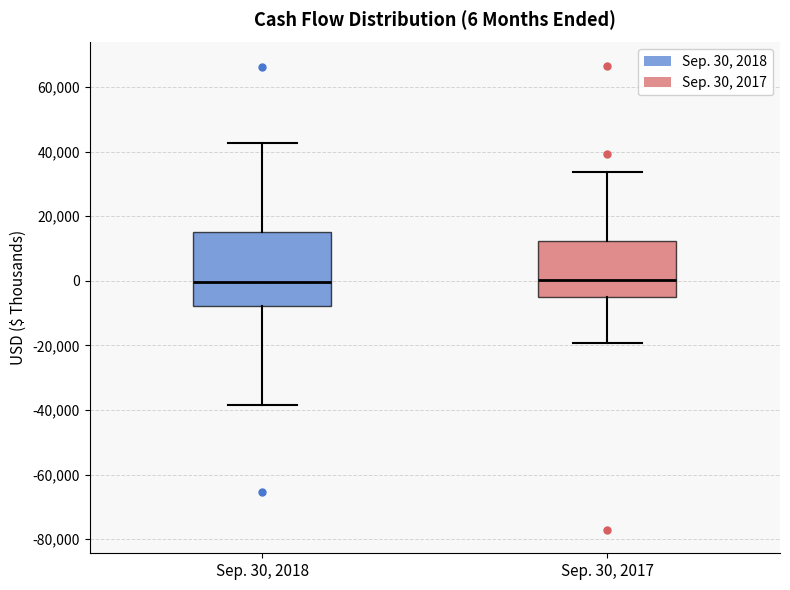

Which box is the tallest, from its lower edge to its upper edge?

Sep. 30, 2018